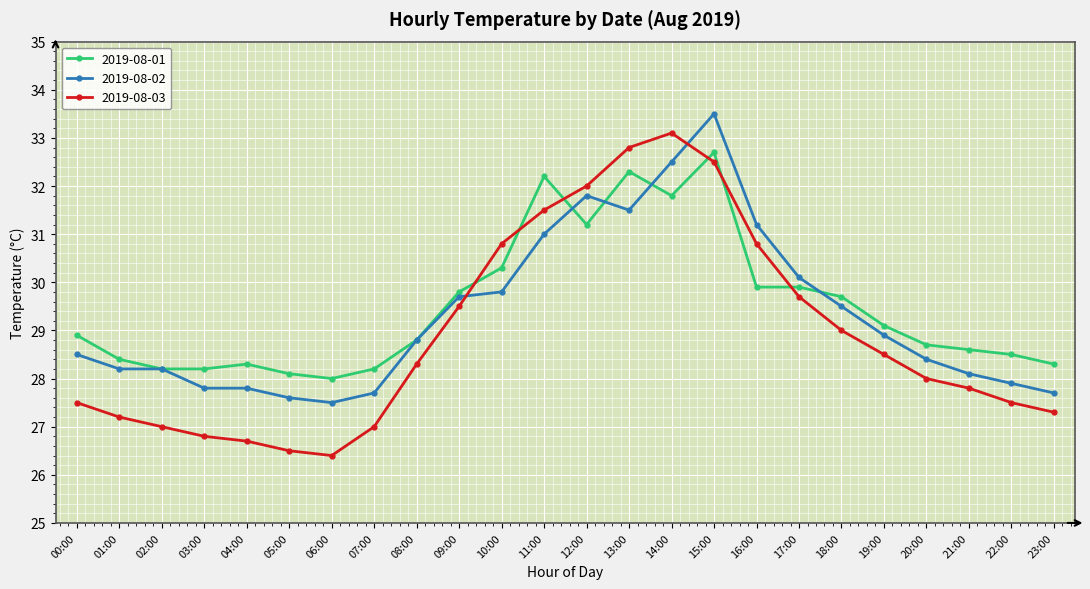

Which series changed the most between 14:00 and 15:00?

2019-08-02